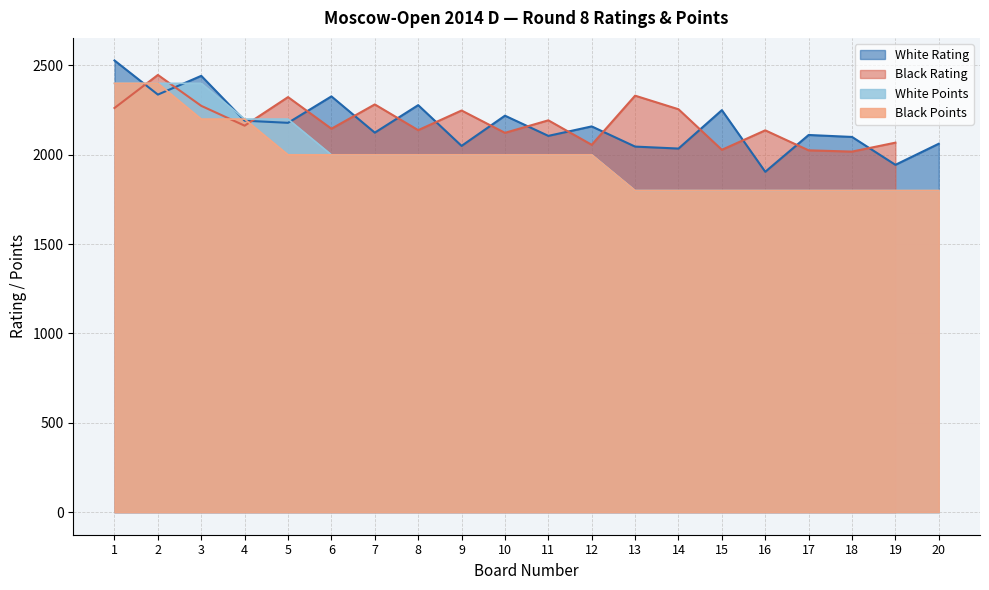

Where do Black Points and White Rating first cross each other?

1 and 2